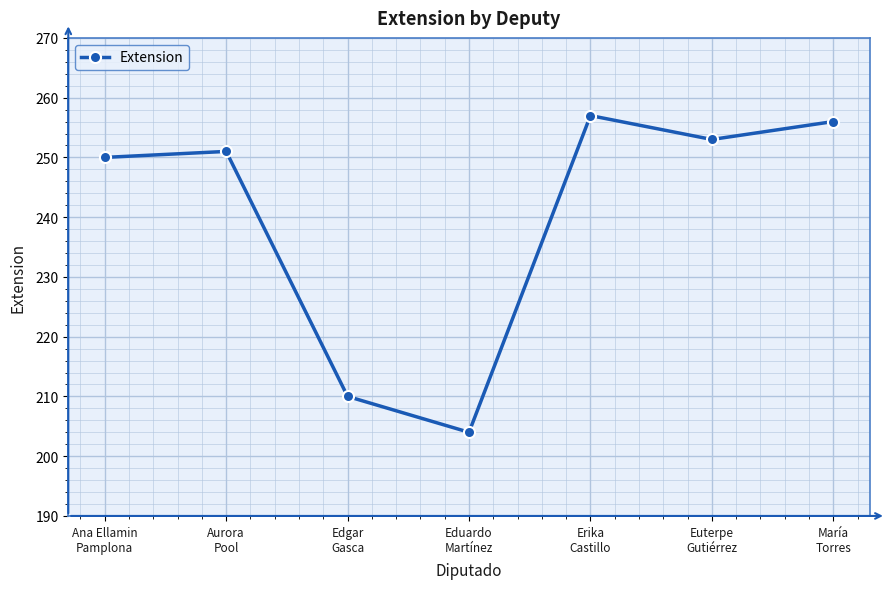

How many distinct data groups are displayed?

1